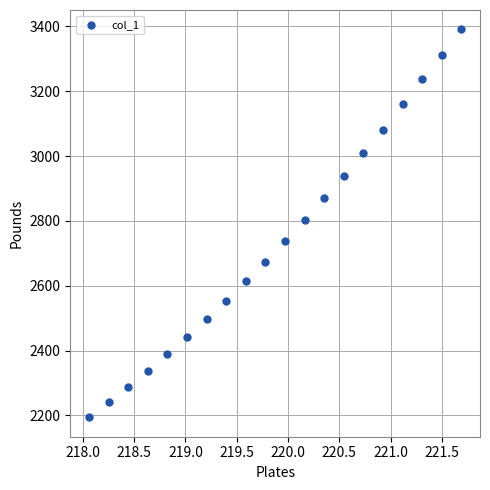

What is the range of X values (max minus min)?

3.6